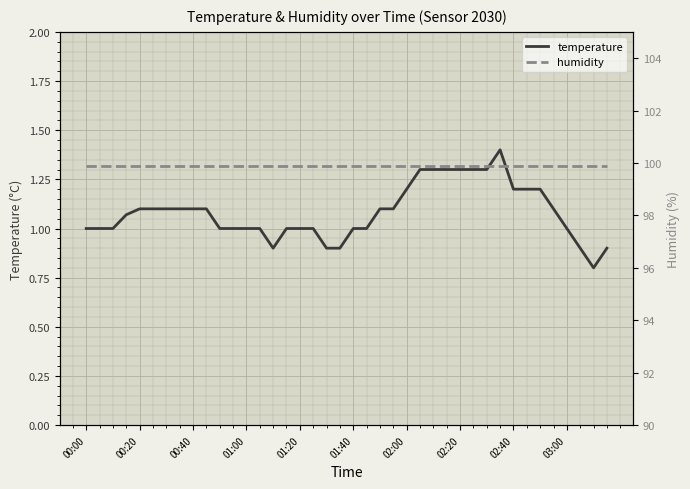

What is the value of the temperature point at the 18th from the left?

1.0